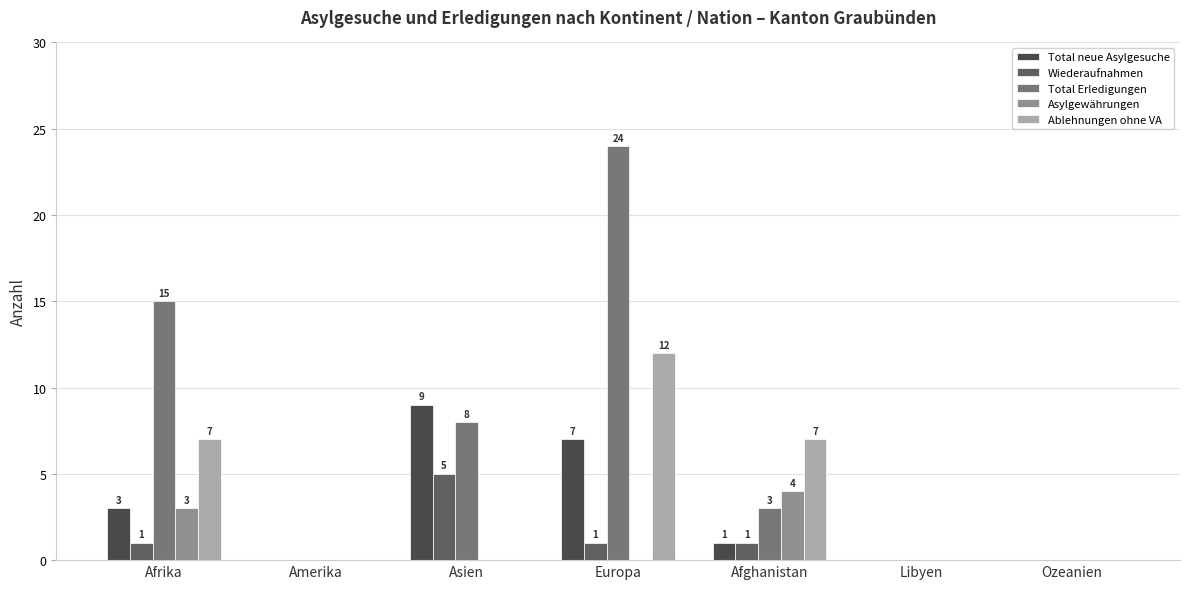

Which series has the largest total across all categories?

Total Erledigungen